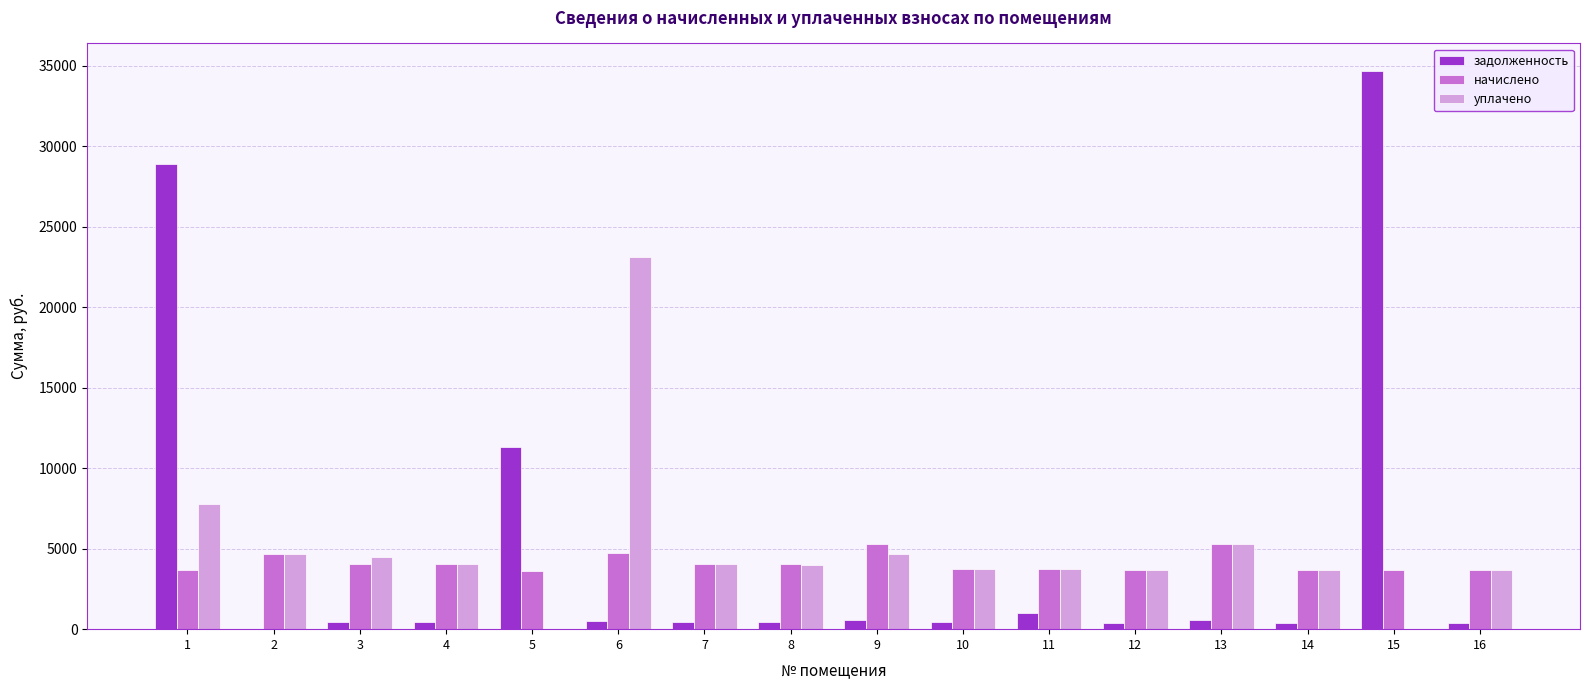

Between 1 and 10, which series saw the biggest shift?

задолженность